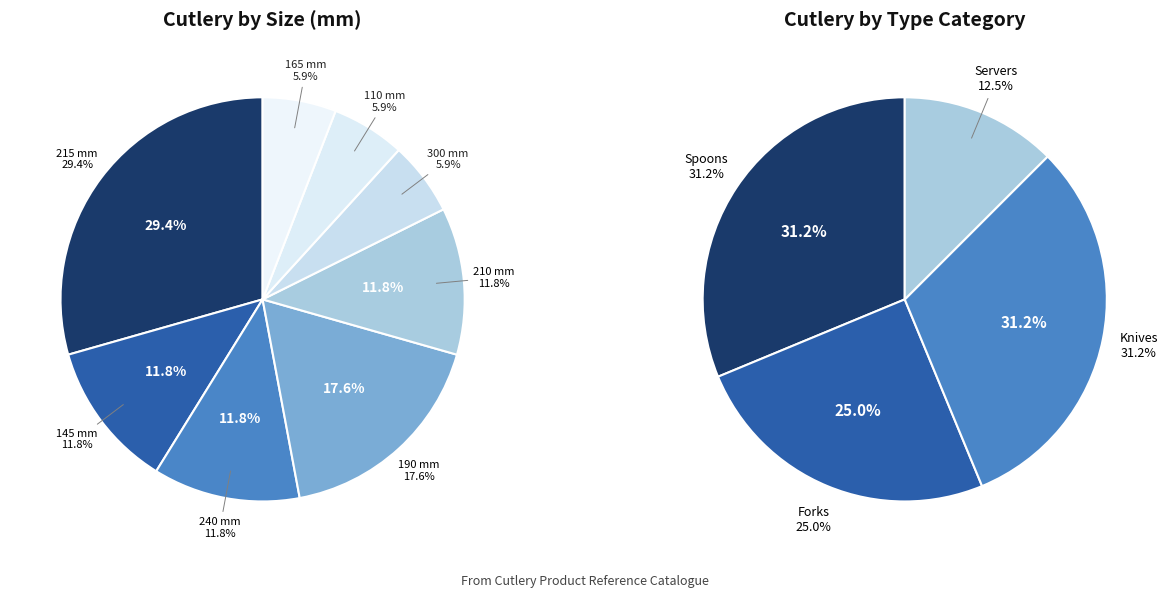

Is the sum of 300 mm and 165 mm greater than half?

No